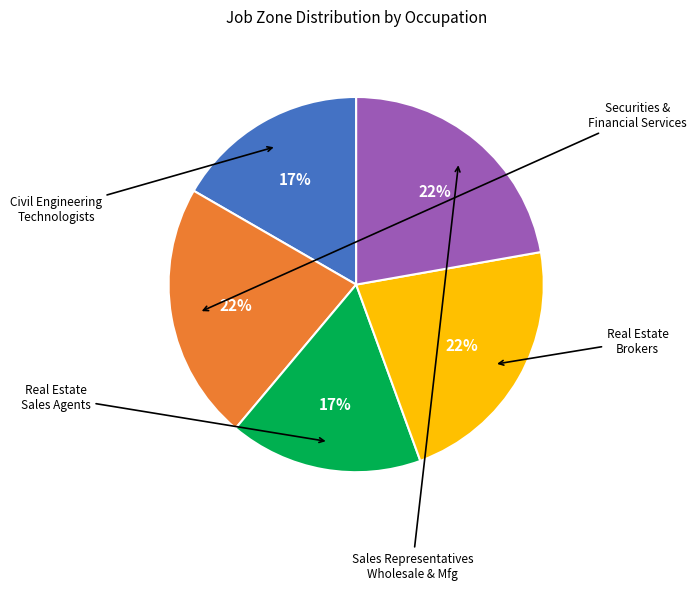

To the nearest percent, what is the average slice percentage?

20%